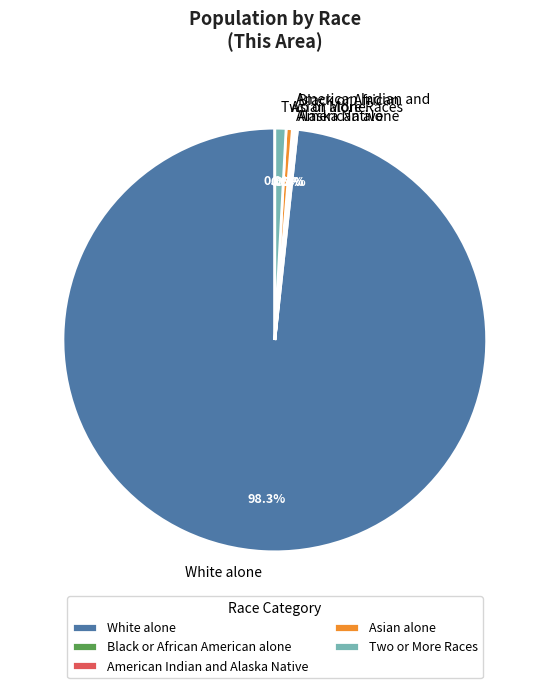

What is the largest slice in the pie chart?

White alone